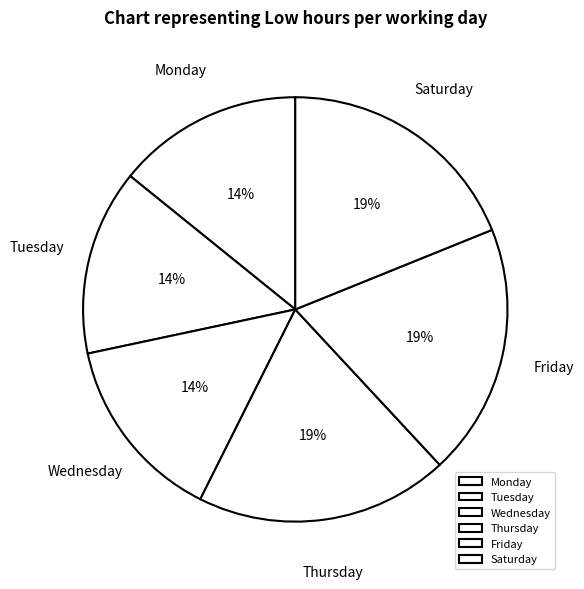

Does any single category account for the majority?

No